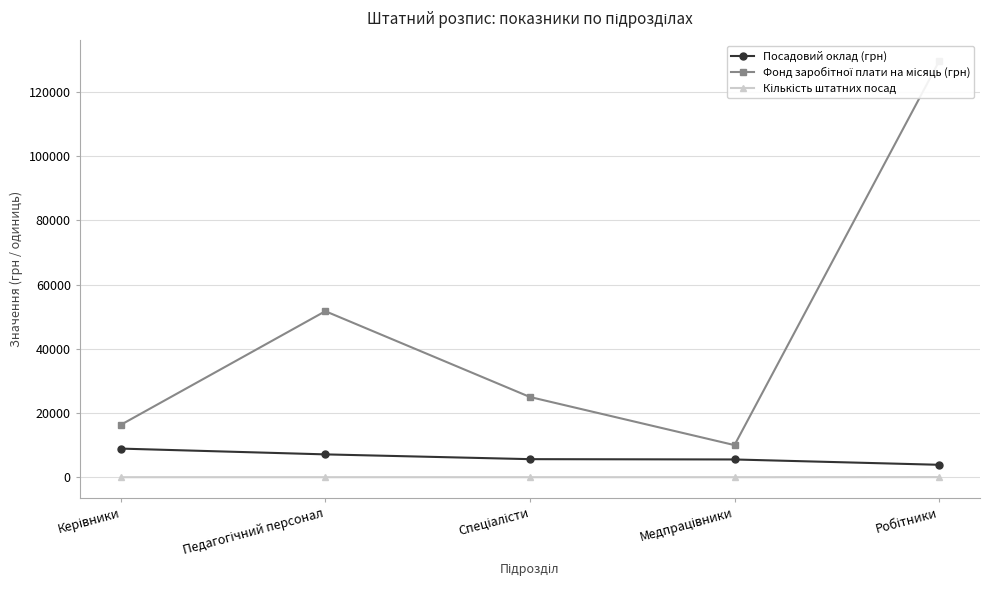

What are all the series names shown in the legend?

Посадовий оклад (грн), Фонд заробітної плати на місяць (грн), Кількість штатних посад